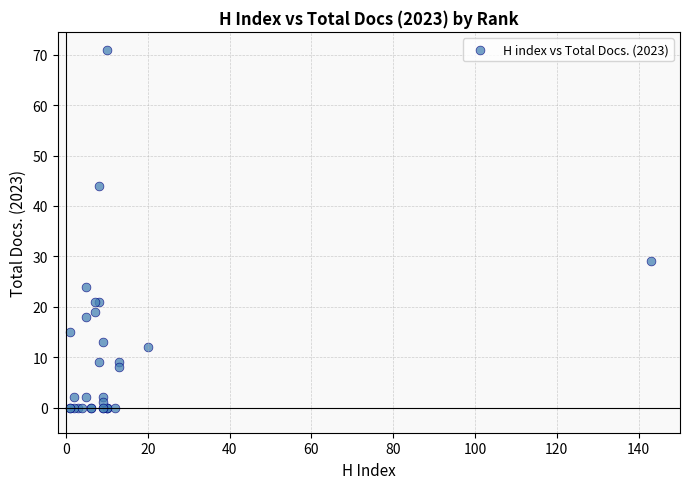

What Y value in the scatter plot is closest to 35?

29